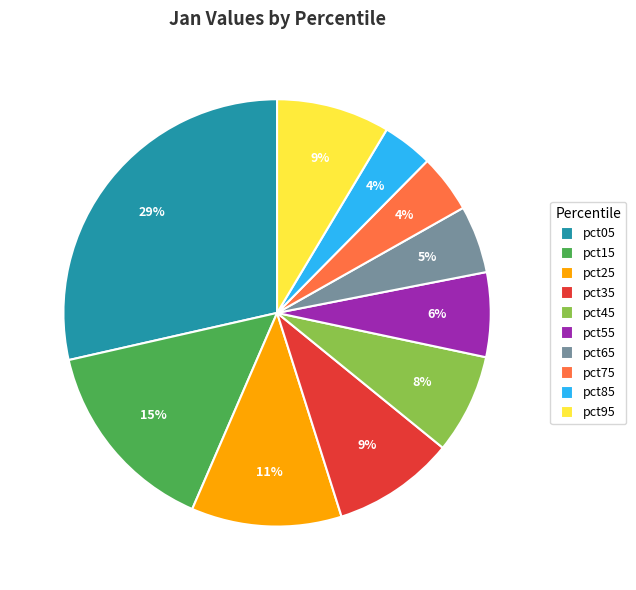

Which category has the biggest portion of the pie?

pct05